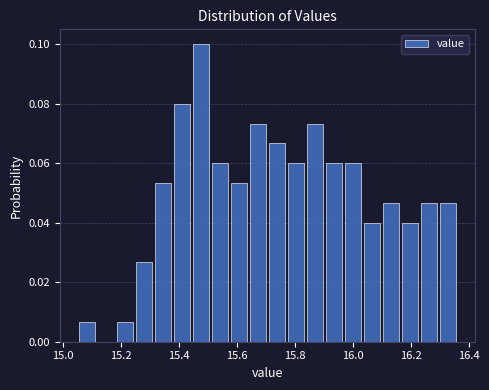

Around what value on the x-axis is the tallest bar? Give the approximate position of its centre, as read against the axis.

15.48